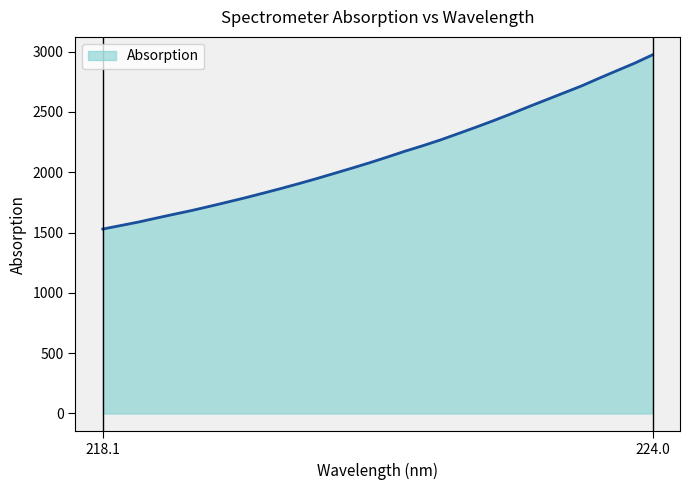

What is the difference between the maximum and minimum values?

1444.2